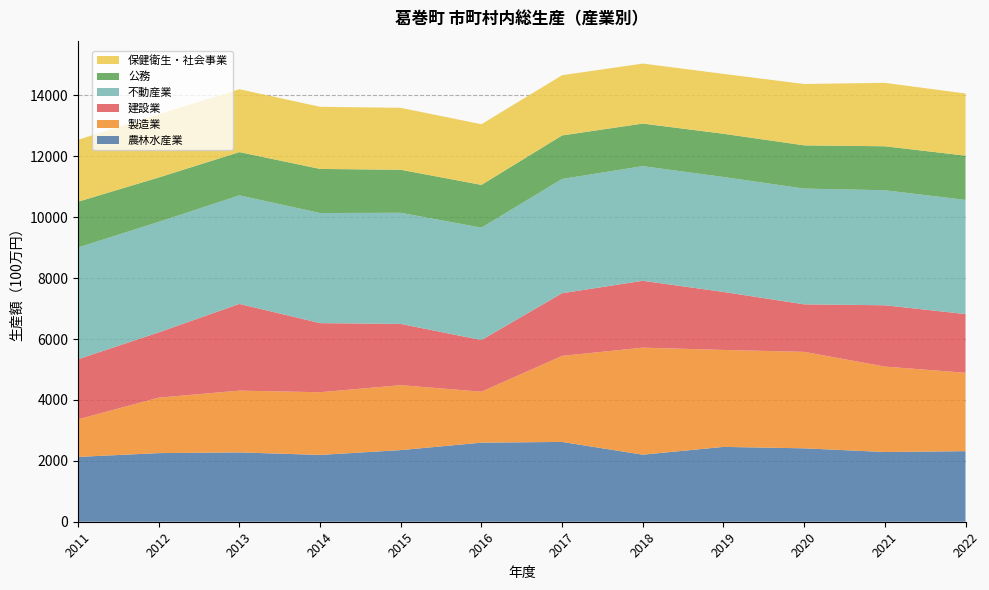

Reading left to right, transcribe all the data shown in this chart.

農林水産業: 2011=2129	2012=2254	2013=2277	2014=2194	2015=2353	2016=2597	2017=2621	2018=2202	2019=2458	2020=2411	2021=2290	2022=2318
製造業: 2011=1235	2012=1821	2013=2029	2014=2059	2015=2132	2016=1674	2017=2826	2018=3515	2019=3184	2020=3168	2021=2806	2022=2574
建設業: 2011=1973	2012=2143	2013=2848	2014=2270	2015=2012	2016=1696	2017=2058	2018=2196	2019=1905	2020=1561	2021=2013	2022=1929
不動産業: 2011=3670	2012=3630	2013=3564	2014=3616	2015=3649	2016=3691	2017=3752	2018=3766	2019=3775	2020=3801	2021=3778	2022=3748
公務: 2011=1504	2012=1458	2013=1422	2014=1448	2015=1414	2016=1405	2017=1430	2018=1398	2019=1420	2020=1420	2021=1444	2022=1454
保健衛生・社会事業: 2011=2033	2012=2079	2013=2065	2014=2041	2015=2034	2016=1992	2017=1979	2018=1970	2019=1967	2020=2016	2021=2084	2022=2041